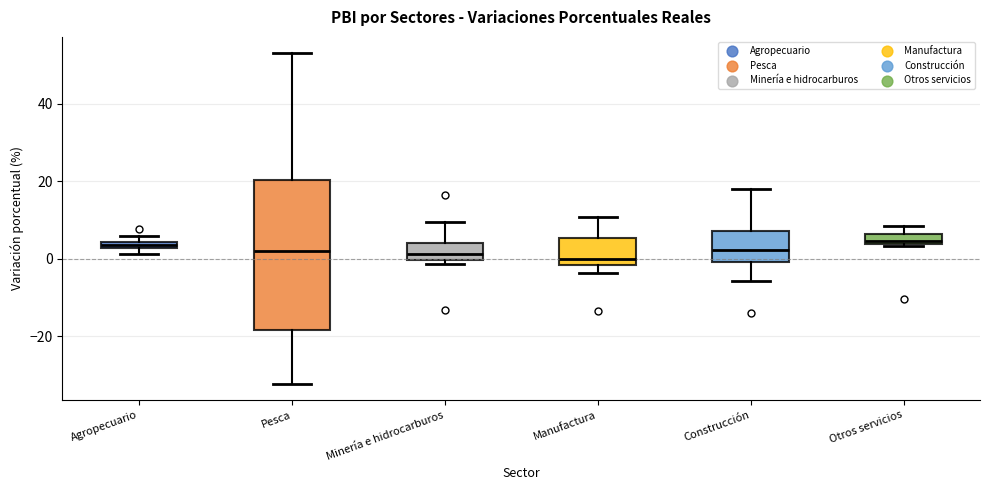

Comparing the boxes themselves (not the whiskers), which one is the tallest?

Pesca